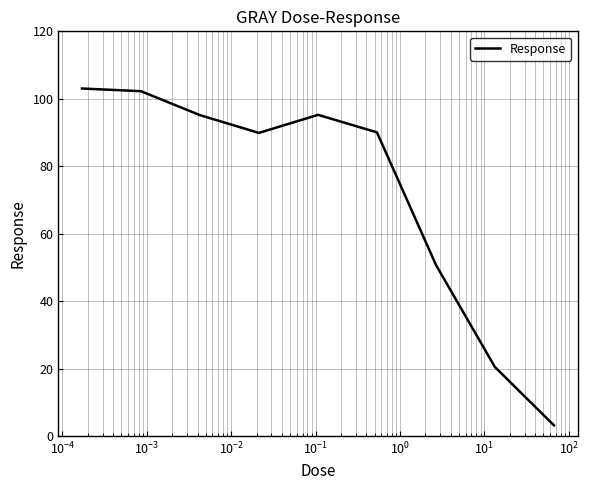

What is the difference between the maximum and minimum values?

99.9